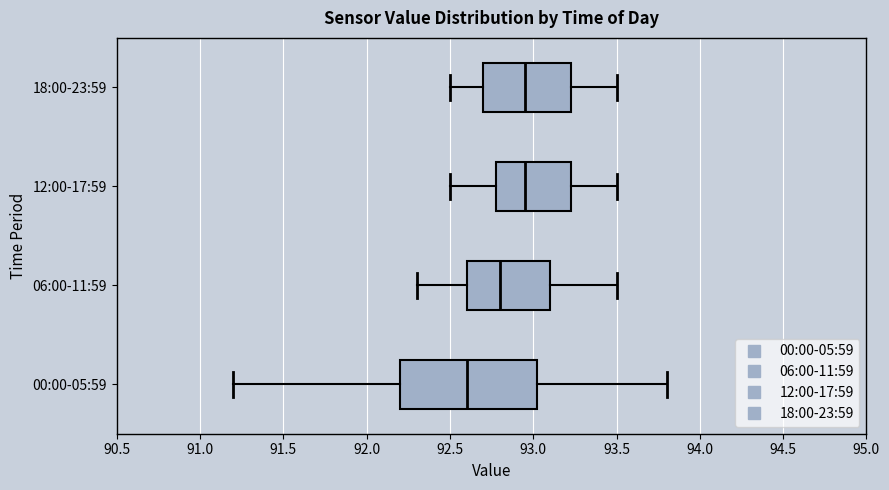

Which box is the widest, from its left edge to its right edge?

00:00-05:59